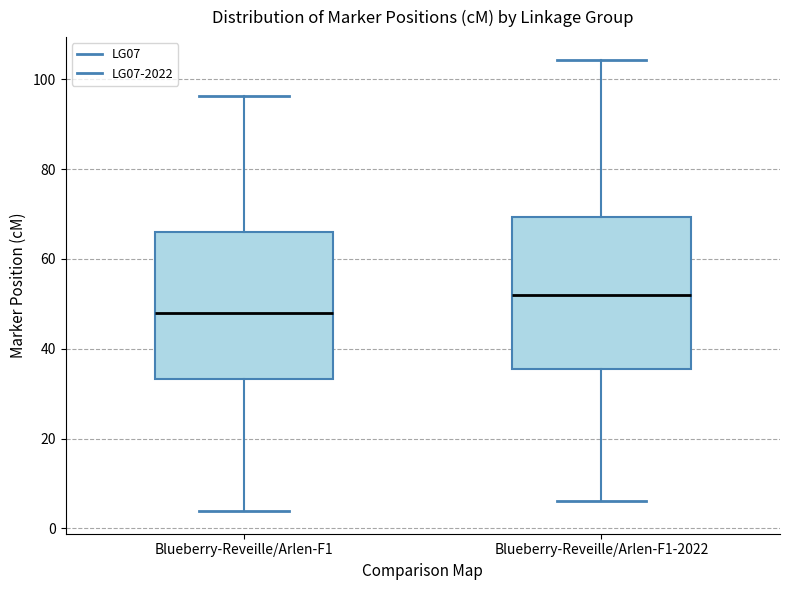

Reading left to right, transcribe this box plot: for each box, give where its median line is, the range the box spans, and where its two whiskers end, as read against the y-axis. The values are not printed on the chart, so give them approximately, as read against the axis.

Blueberry-Reveille/Arlen-F1: median 48, box 34 to 66, whiskers 4 to 96
Blueberry-Reveille/Arlen-F1-2022: median 52, box 36 to 70, whiskers 6 to 104